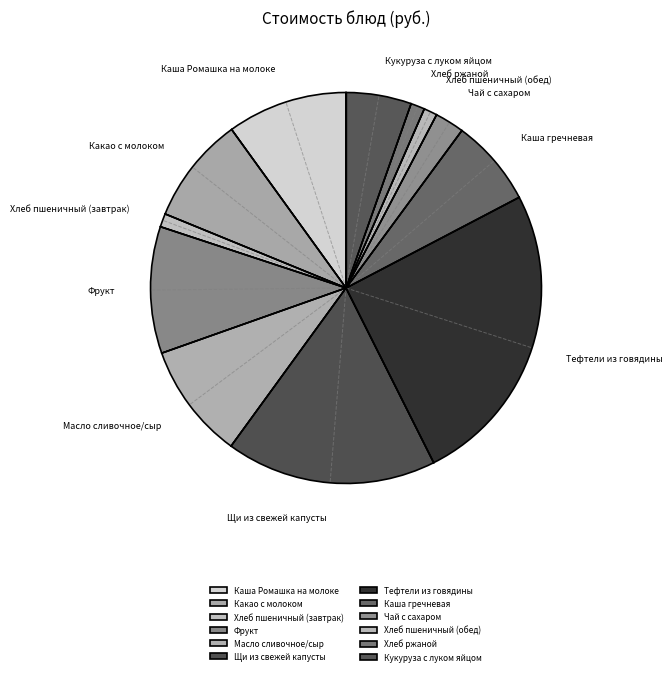

Count the number of slices in the pie.

12